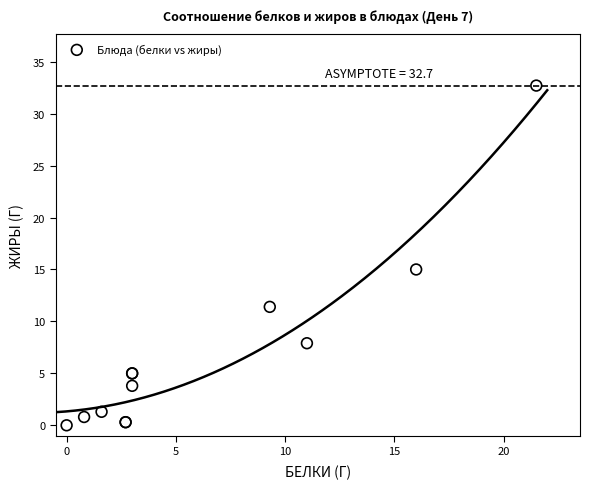

What Y value in the scatter plot is closest to 16?

15.0